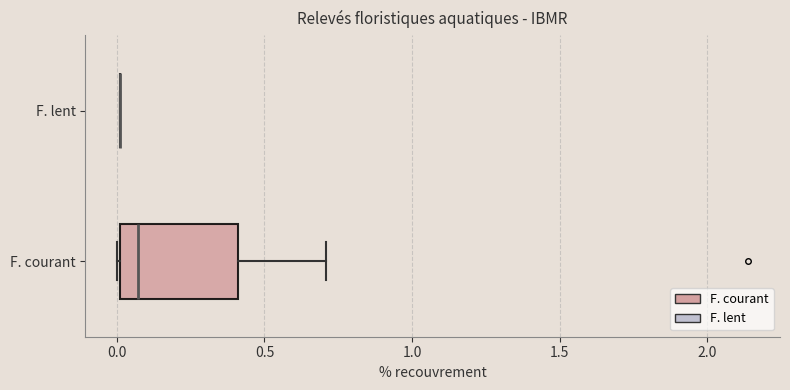

Reading bottom to top, transcribe this box plot: for each box, give where its median line is, the range the box spans, and where its two whiskers end, as read against the x-axis. The values are not printed on the chart, so give them approximately, as read against the axis.

F. courant: median 0.05, box 0.00 to 0.40, whiskers 0.00 to 0.70
F. lent: box collapsed to a line at 0.00, whiskers 0.00 to 0.00